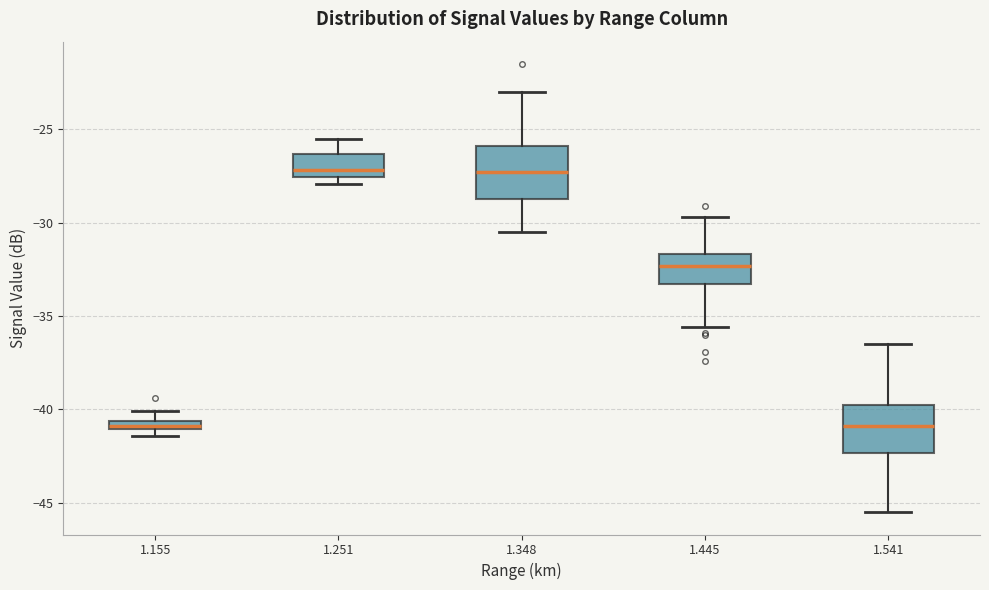

Where is the upper edge of the box at x = 1.155 on the y-axis? The values are not printed on the chart, so give them approximately, as read against the axis.

-40.5